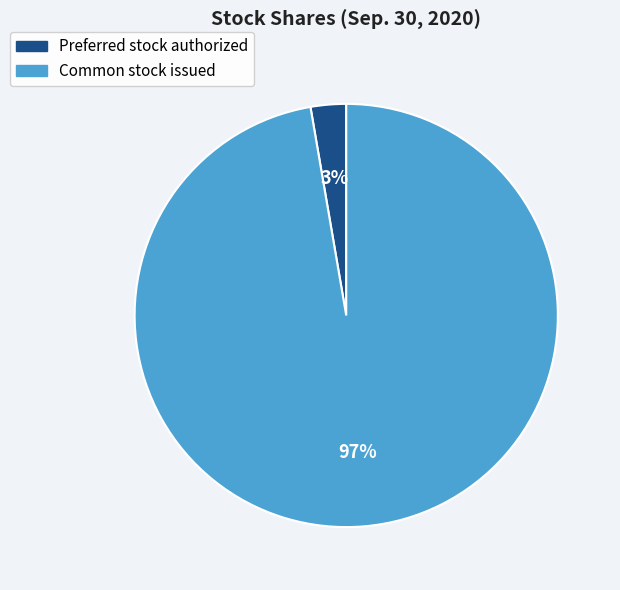

To the nearest percent, what portion does Preferred stock authorized represent?

3%